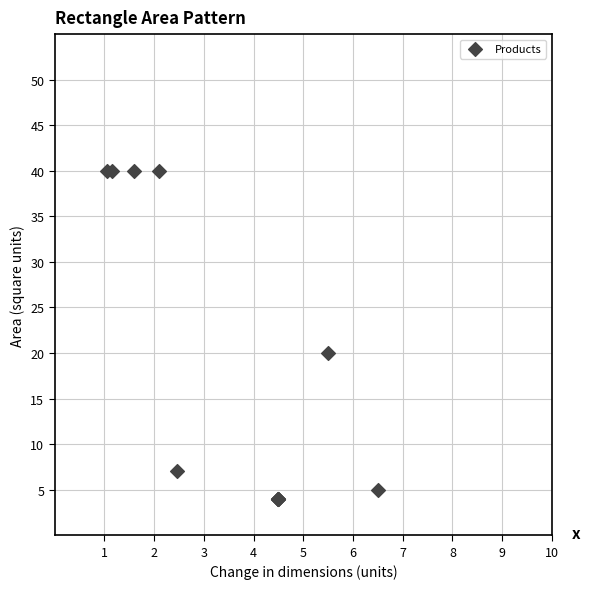

What Y value in the scatter plot is closest to 22?

20